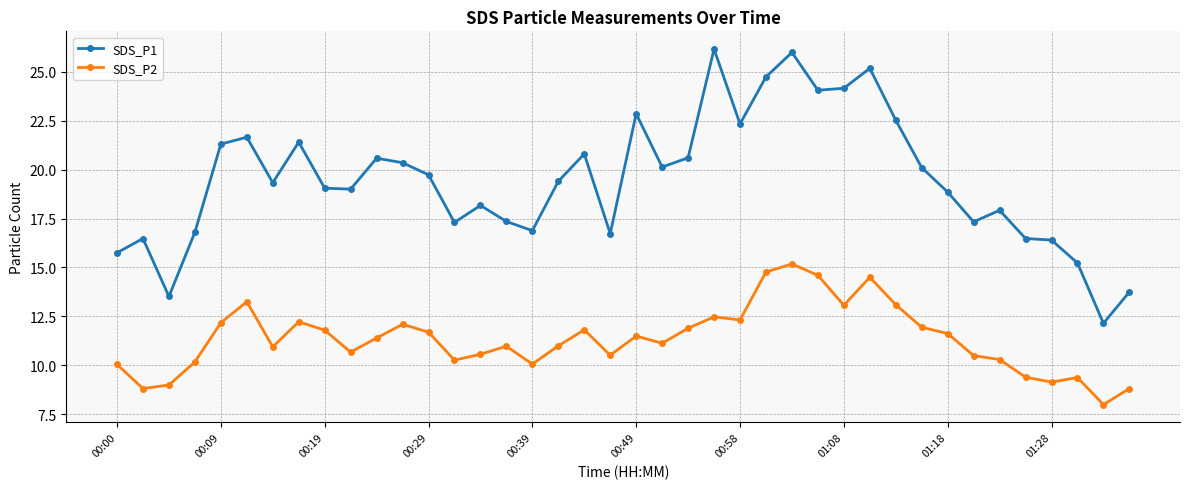

What is the value of the SDS_P2 point at the 19th from the left?

11.8